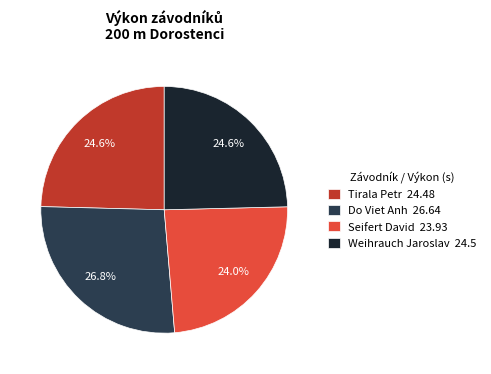

How many segments does this pie chart have?

4